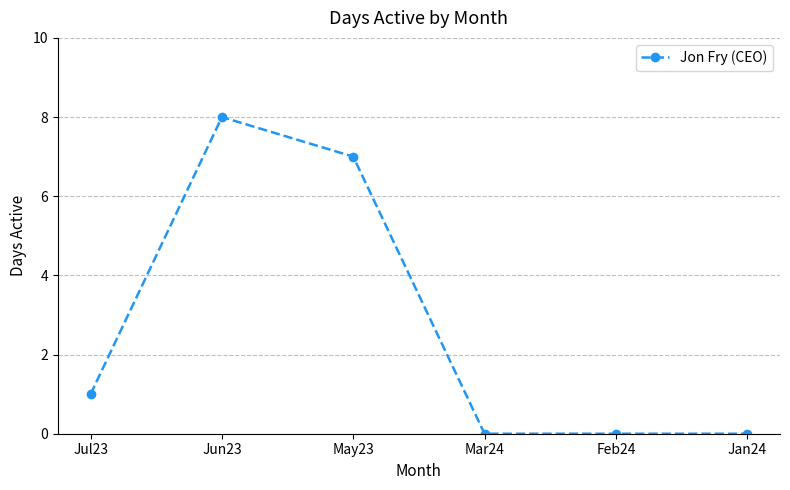

What is the difference between the values at Jul23 and Mar24?

1